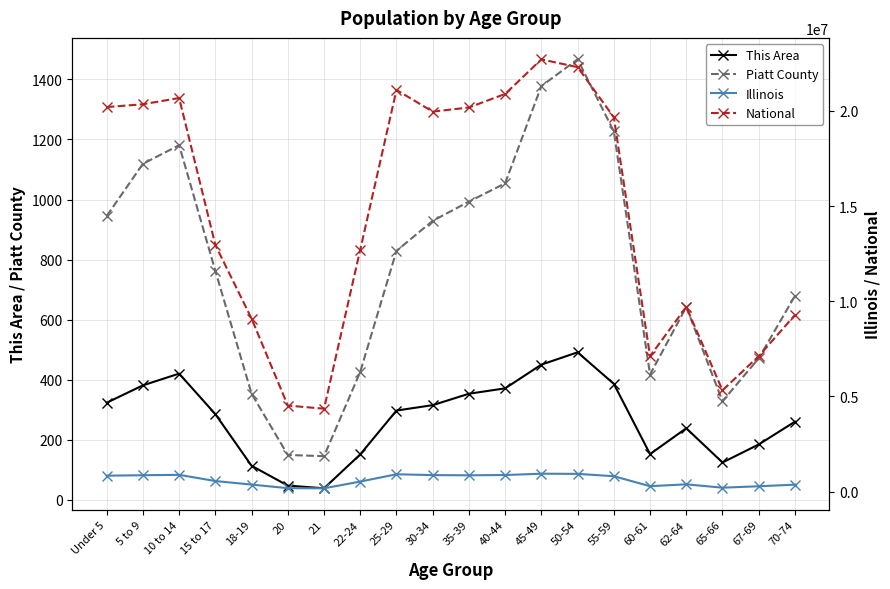

List the labels in order of Piatt County value, smallest first.

21, 20, 65-66, 18-19, 60-61, 22-24, 67-69, 62-64, 70-74, 15 to 17, 25-29, 30-34, Under 5, 35-39, 40-44, 5 to 9, 10 to 14, 55-59, 45-49, 50-54